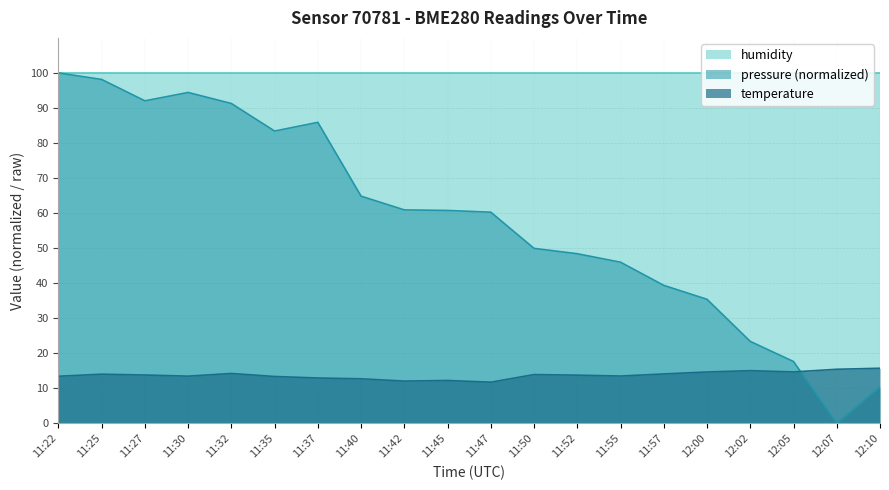

How many times do temperature and pressure cross each other?

1